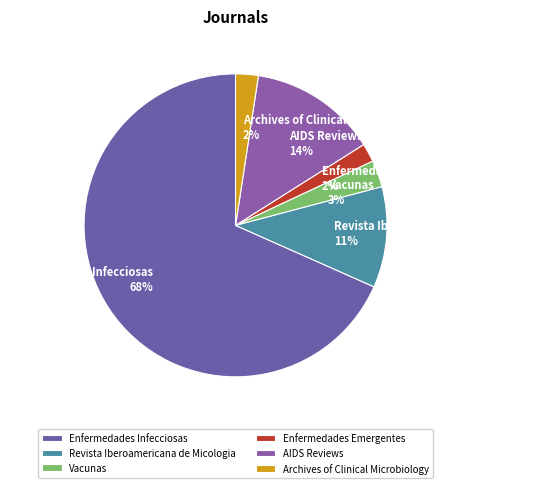

How many segments does this pie chart have?

6